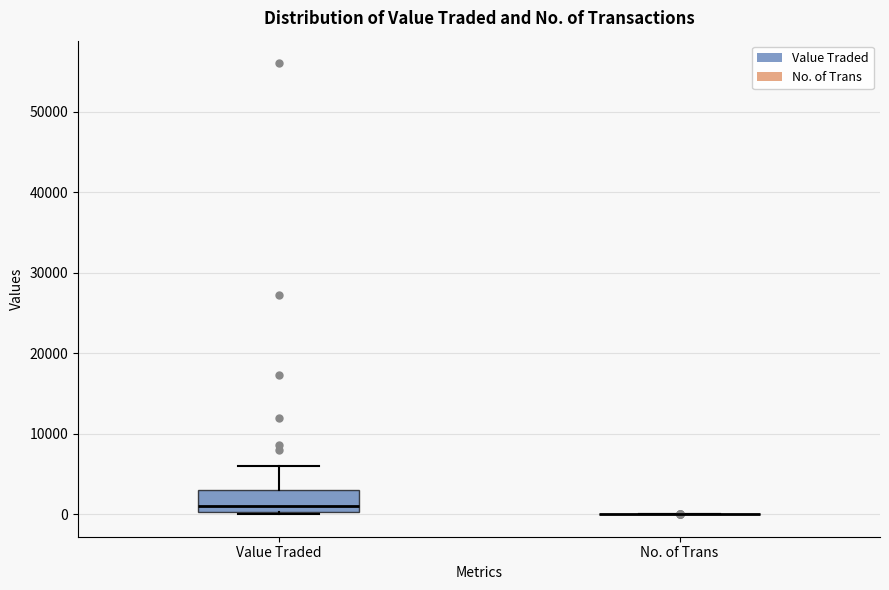

Reading left to right, transcribe this box plot: for each box, give where its median line is, the range the box spans, and where its two whiskers end, as read against the y-axis. The values are not printed on the chart, so give them approximately, as read against the axis.

Value Traded: median 1000, box 0 to 3000, whiskers 0 to 6000
No. of Trans: box collapsed to a line at 0, whiskers 0 to 0